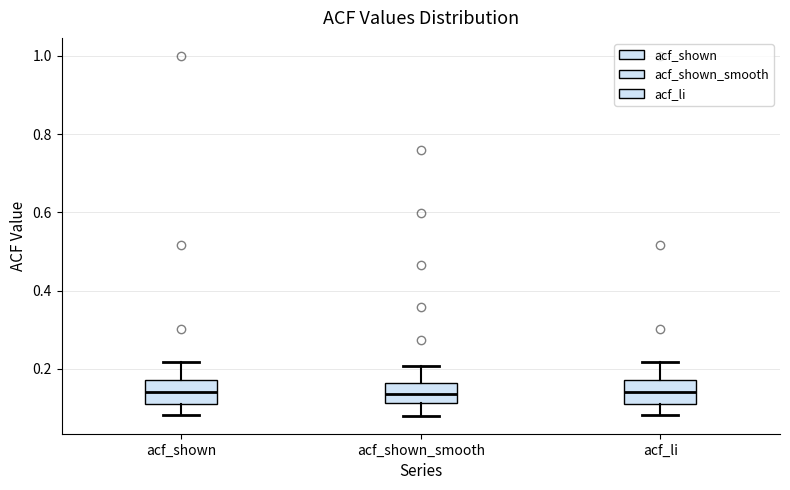

Reading left to right, transcribe this box plot: for each box, give where its median line is, the range the box spans, and where its two whiskers end, as read against the y-axis. The values are not printed on the chart, so give them approximately, as read against the axis.

acf_shown: median 0.14, box 0.10 to 0.18, whiskers 0.08 to 0.22
acf_shown_smooth: median 0.14, box 0.12 to 0.16, whiskers 0.08 to 0.20
acf_li: median 0.14, box 0.10 to 0.18, whiskers 0.08 to 0.22